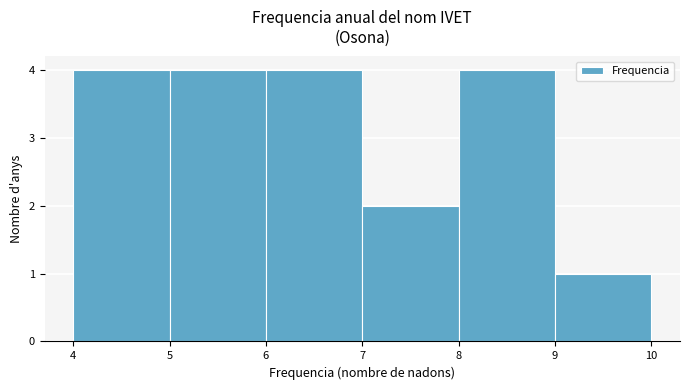

Reading left to right, list every bar in this chart as the range it spans on the x-axis followed by its height. The values are not printed on the chart, so give them approximately, as read against the axis.

4 to 5: 4
5 to 6: 4
6 to 7: 4
7 to 8: 2
8 to 9: 4
9 to 10: 1